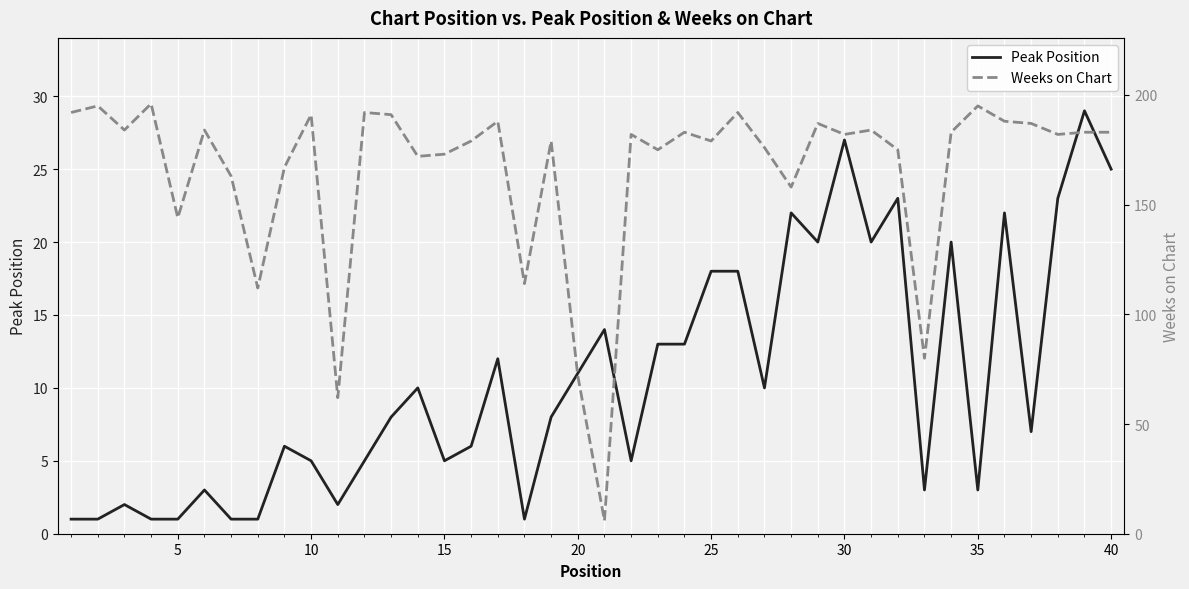

Which series has the widest spread of values?

Weeks on Chart